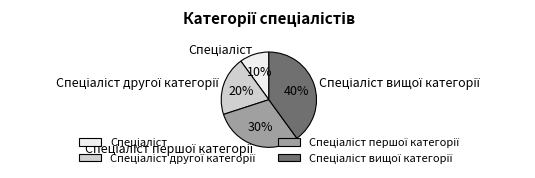

How many slices are in this pie chart?

4